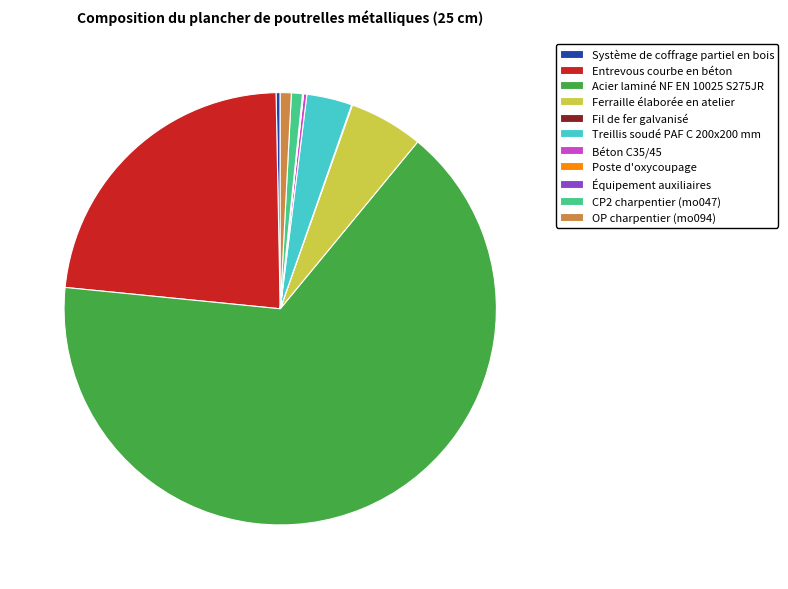

Between Ferraille élaborée en atelier and Système de coffrage partiel en bois, which is larger?

Ferraille élaborée en atelier